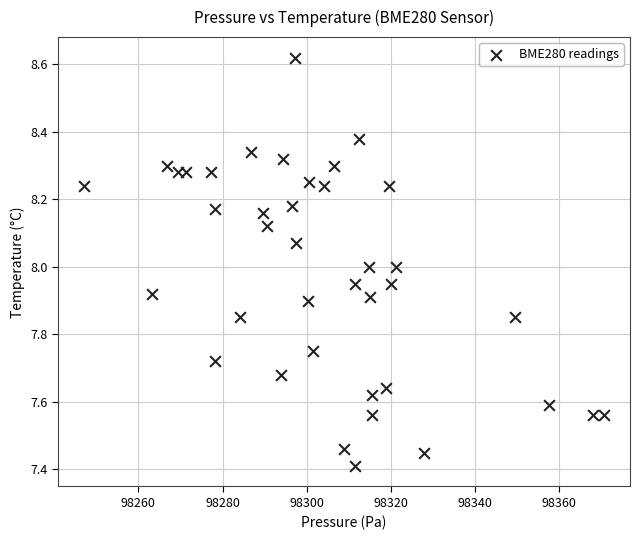

What is the range of Y values (max minus min)?

1.2